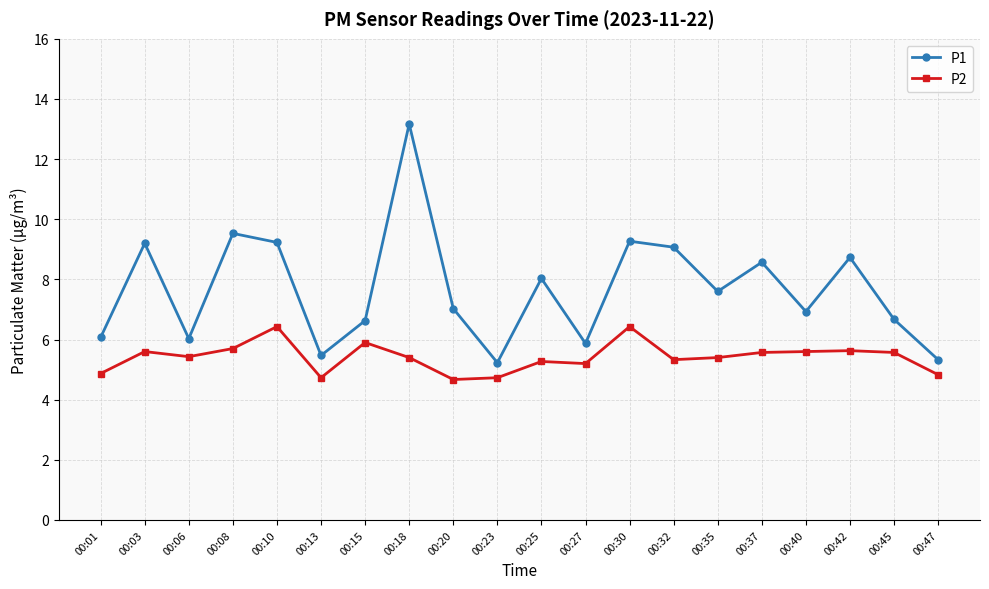

What is the minimum value for P2?

4.7